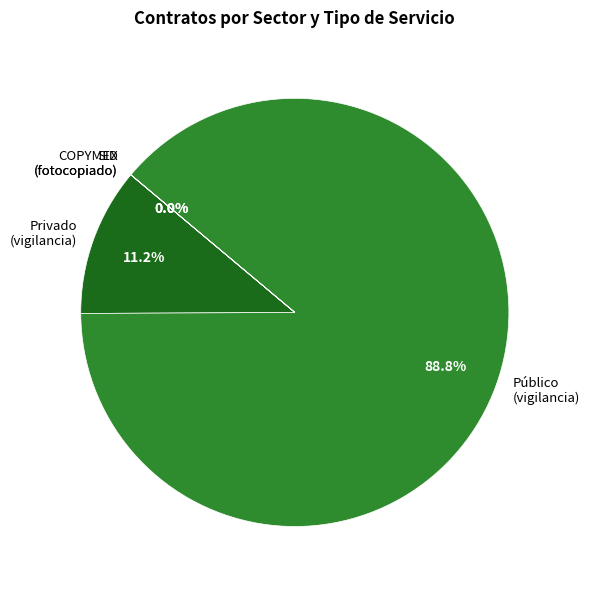

Which slice is the largest?

Público (vigilancia)